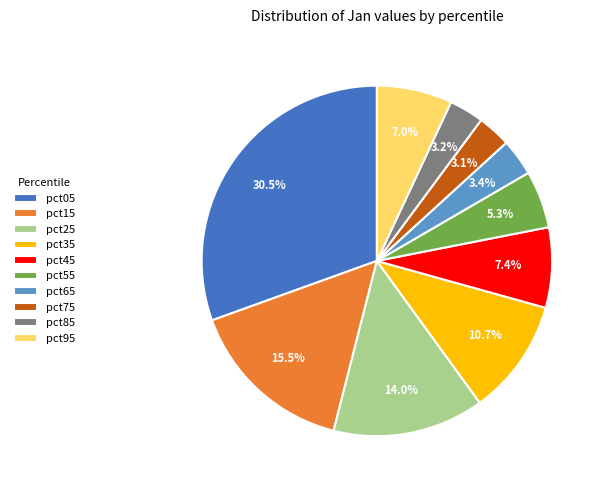

Which slice is the largest?

pct05